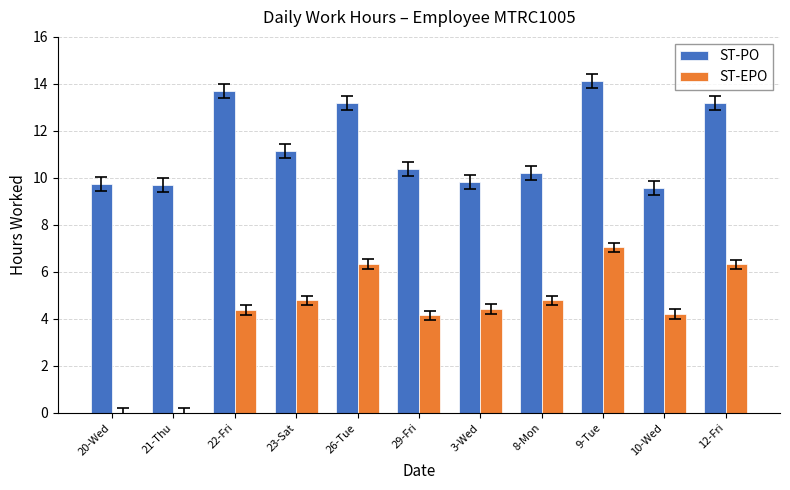

At which category is the sum across all series the highest?

9-Tue